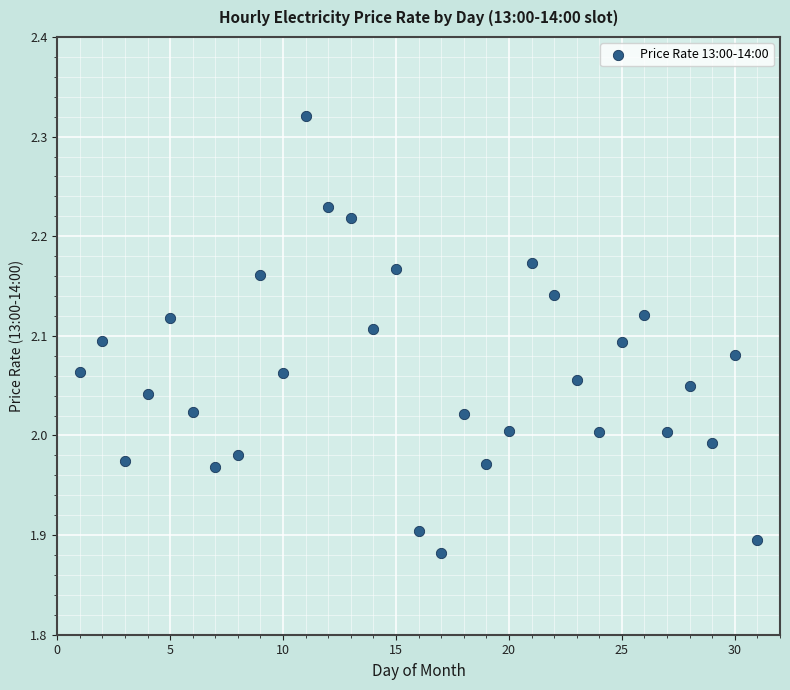

What is the range of Y values (max minus min)?

0.4